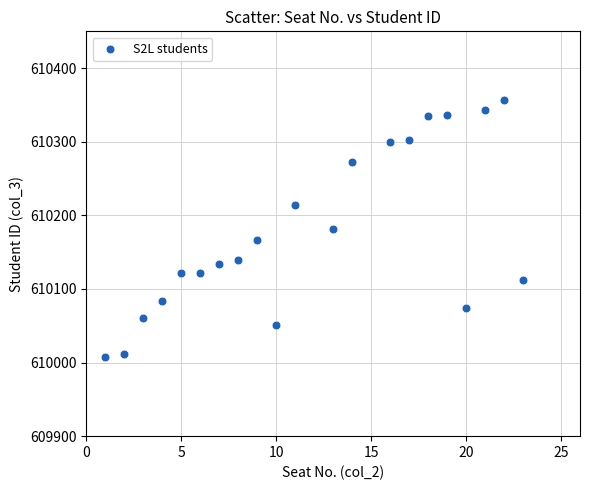

What is the range of X values (max minus min)?

22